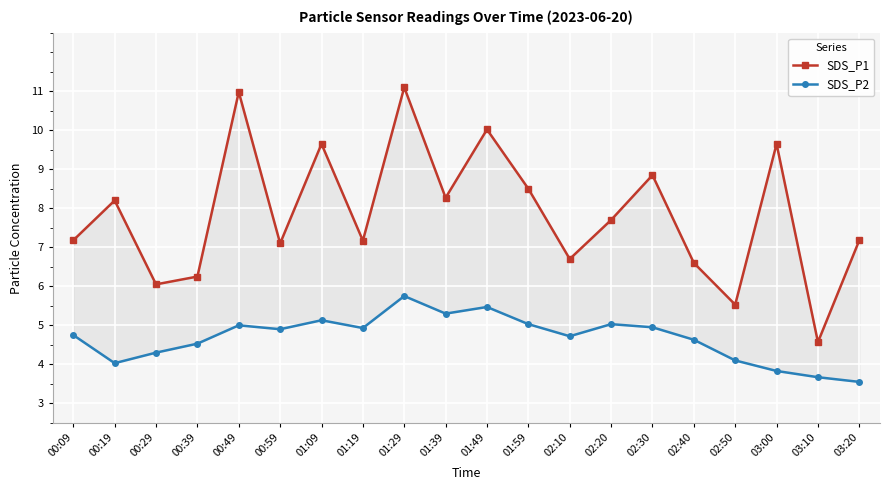

What position from the left is 00:19?

2